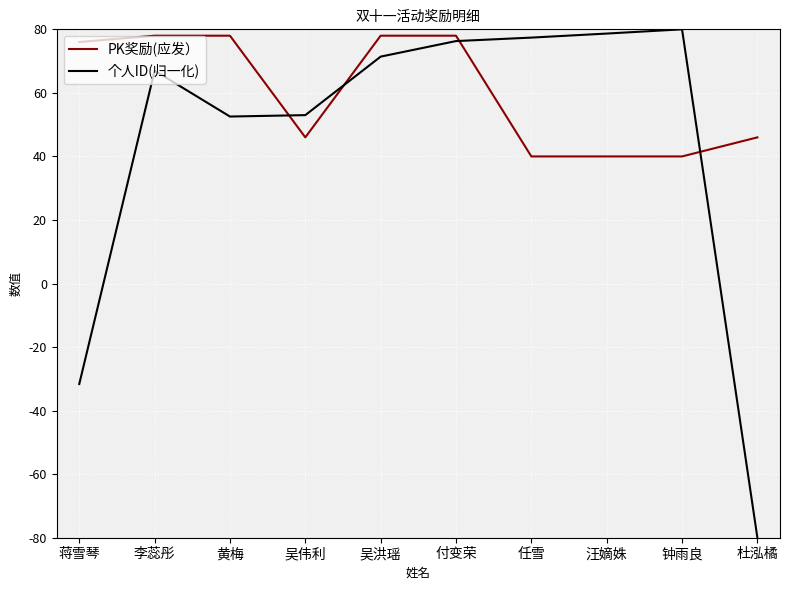

The value of PK奖励(应发） at 李蕊彤 is 140.0. True or false?

False